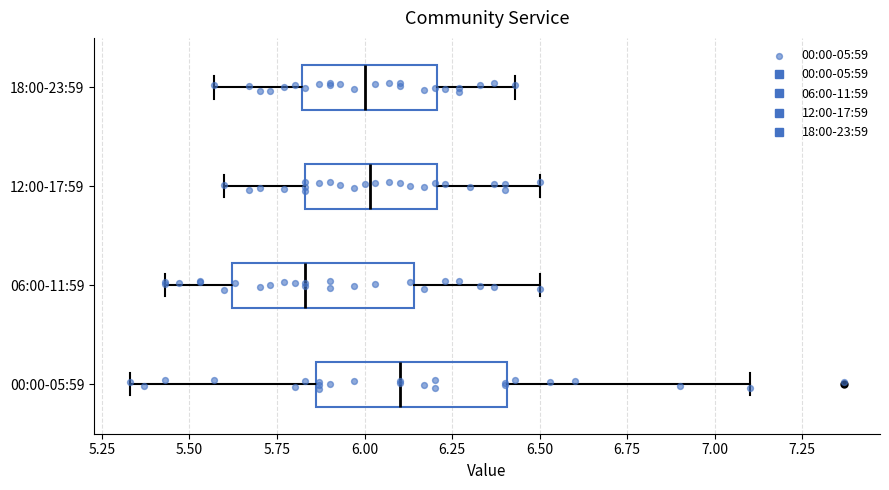

Where is the right edge of the box for 06:00-11:59 on the x-axis? The values are not printed on the chart, so give them approximately, as read against the axis.

6.15